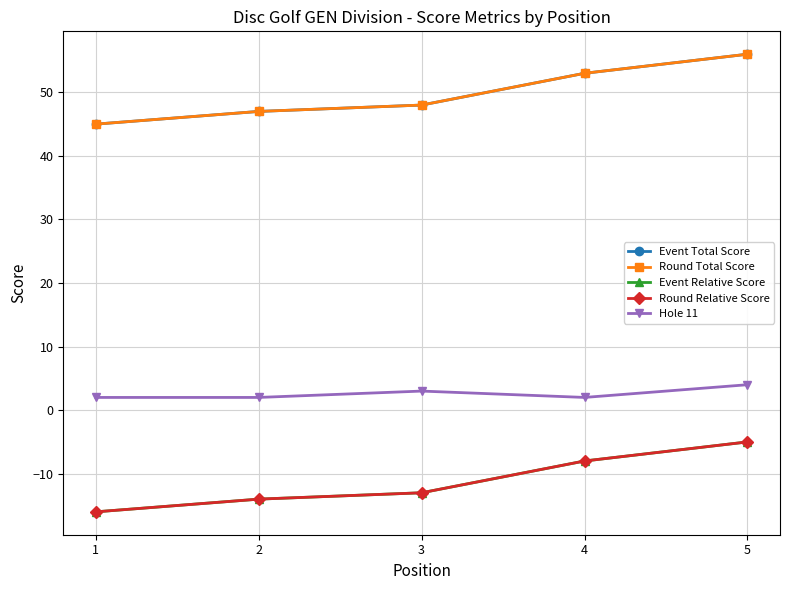

Where is Hole 11 nearest to the value 3?

3